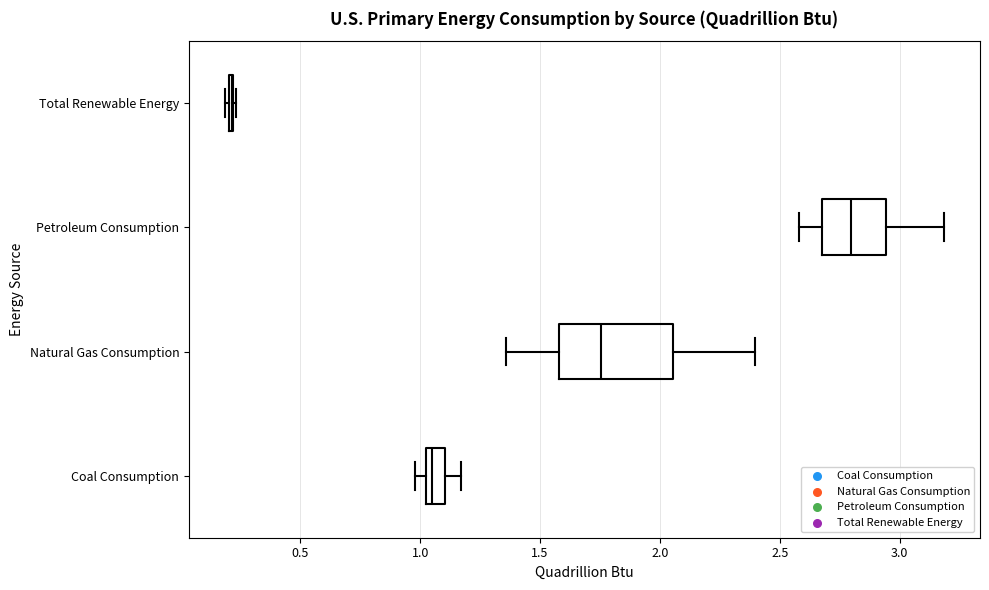

Reading bottom to top, read every box against the x-axis: the position of its median line, the range the box covers, and the ends of its whiskers. The values are not printed on the chart, so give them approximately, as read against the axis.

Coal Consumption: median 1.05, box 1.00 to 1.10, whiskers 1.00 (left of the box's left edge) to 1.15
Natural Gas Consumption: median 1.75, box 1.60 to 2.05, whiskers 1.35 to 2.40
Petroleum Consumption: median 2.80, box 2.70 to 2.95, whiskers 2.60 to 3.20
Total Renewable Energy: box collapsed to a line at 0.20, whiskers 0.20 to 0.25